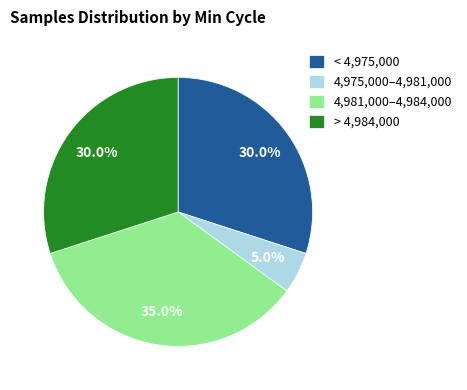

Which category has the smallest portion of the pie?

4,975,000–4,981,000